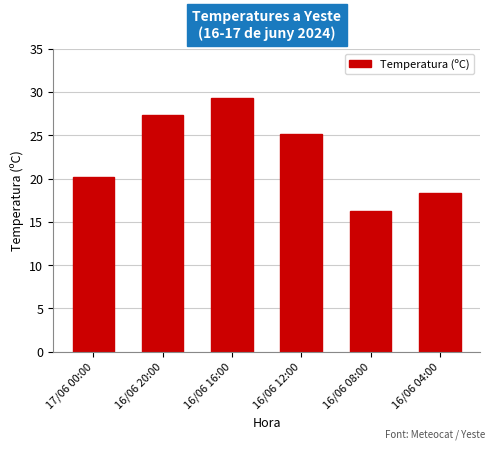

Between 16/06 08:00 and 16/06 12:00, which is larger?

16/06 12:00